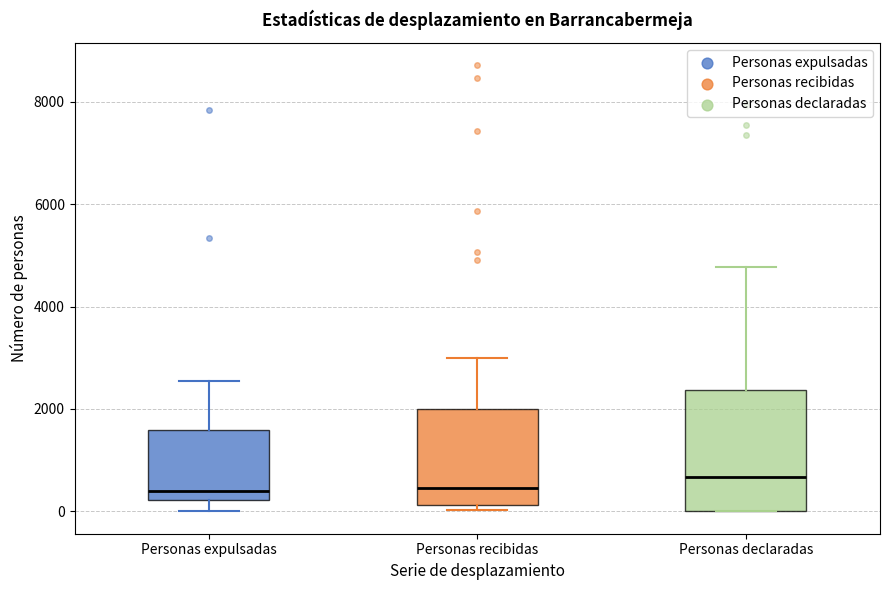

Where is the lower edge of the box for Personas declaradas on the y-axis? The values are not printed on the chart, so give them approximately, as read against the axis.

0